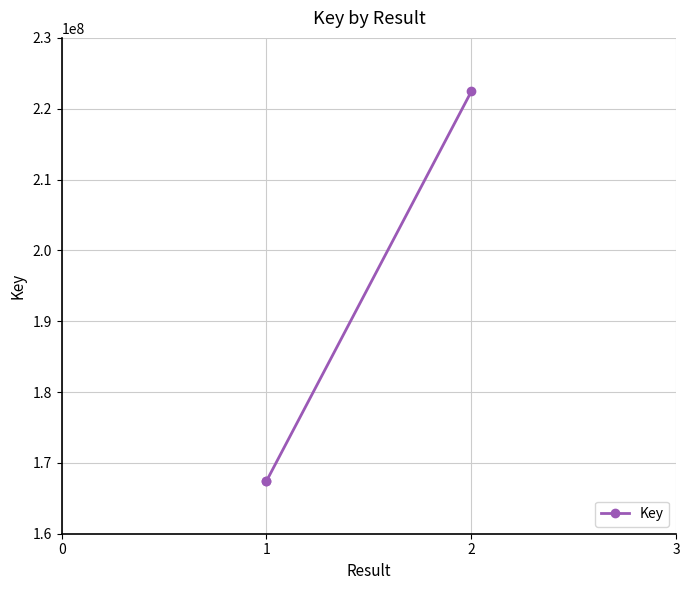

Approximately how many times larger is the value at 1 compared to 2?

0.8